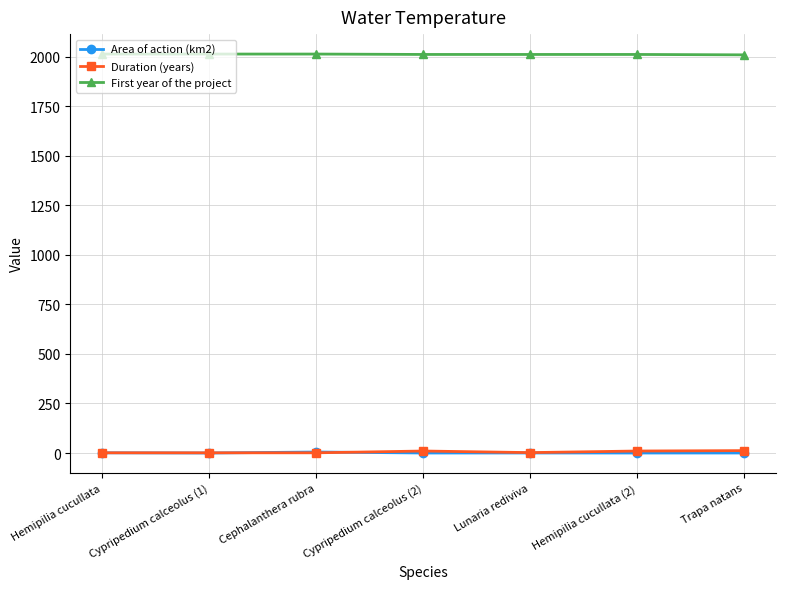

Which series has the widest spread of values?

Duration (years)